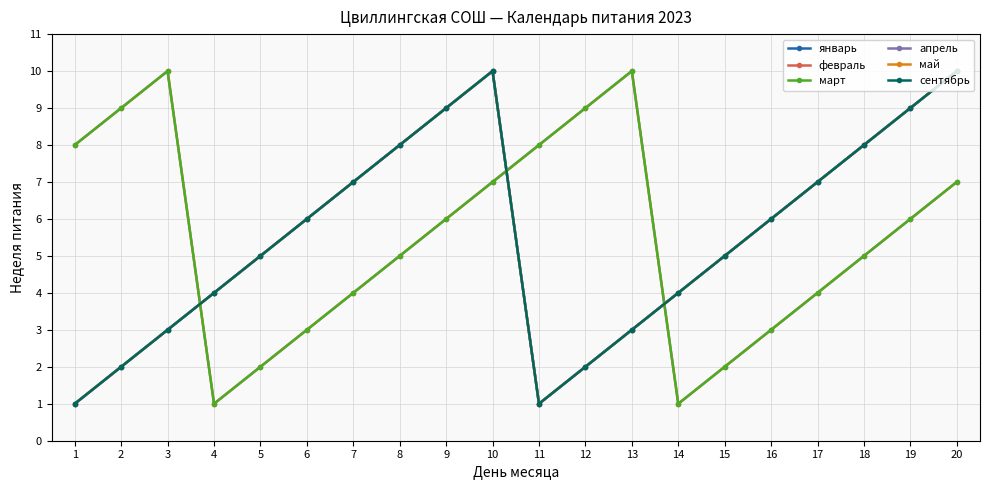

Which category has the lowest value across all series?

1